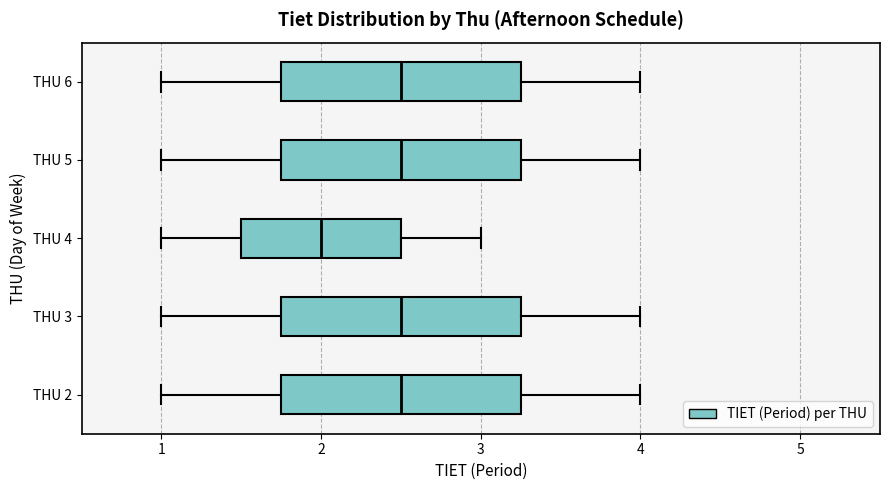

Where is the left edge of the box for THU 6 on the x-axis? The values are not printed on the chart, so give them approximately, as read against the axis.

1.8